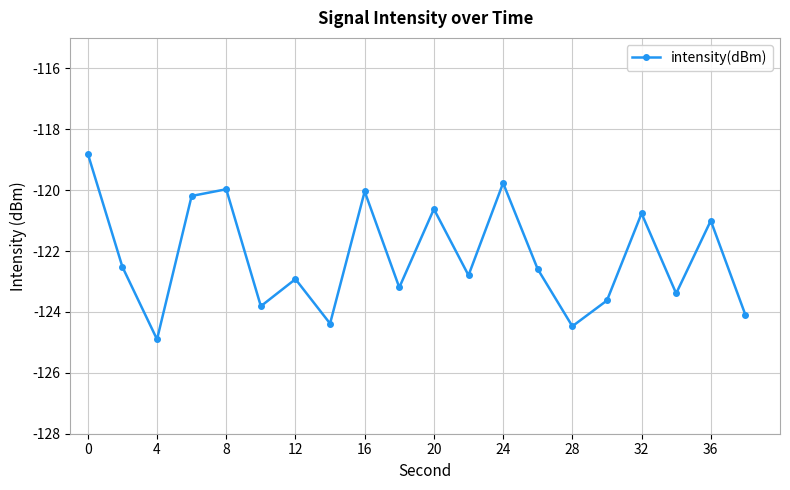

What is the minimum value shown in the chart?

-124.9